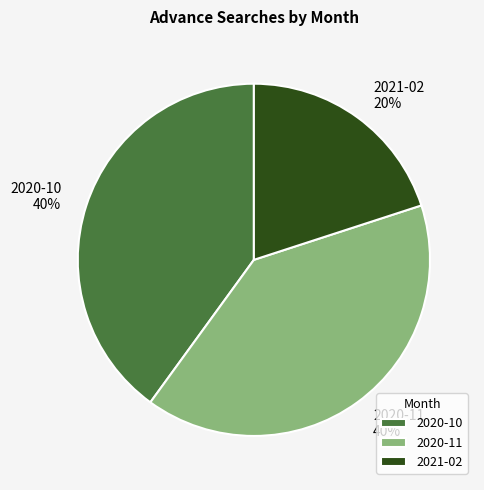

Which has a higher value, 2020-11 or 2021-02?

2020-11